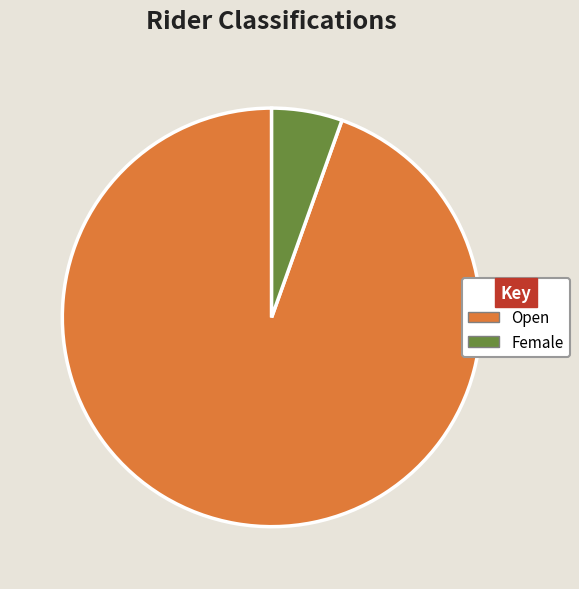

Is the sum of Female and Open greater than half?

Yes